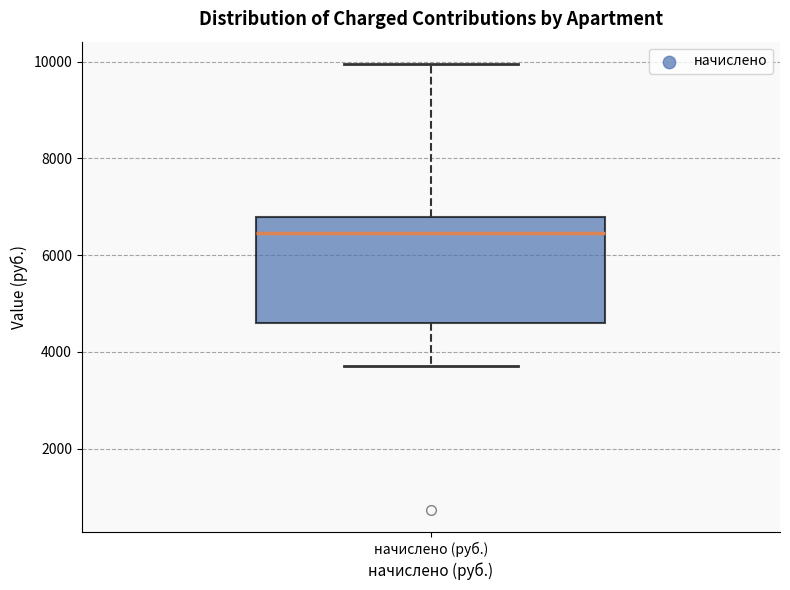

Transcribe this box plot: give where the median line is, the range the box spans, and where the two whiskers end, as read against the y-axis. The values are not printed on the chart, so give them approximately, as read against the axis.

median 6400, box 4600 to 6800, whiskers 3800 to 10000